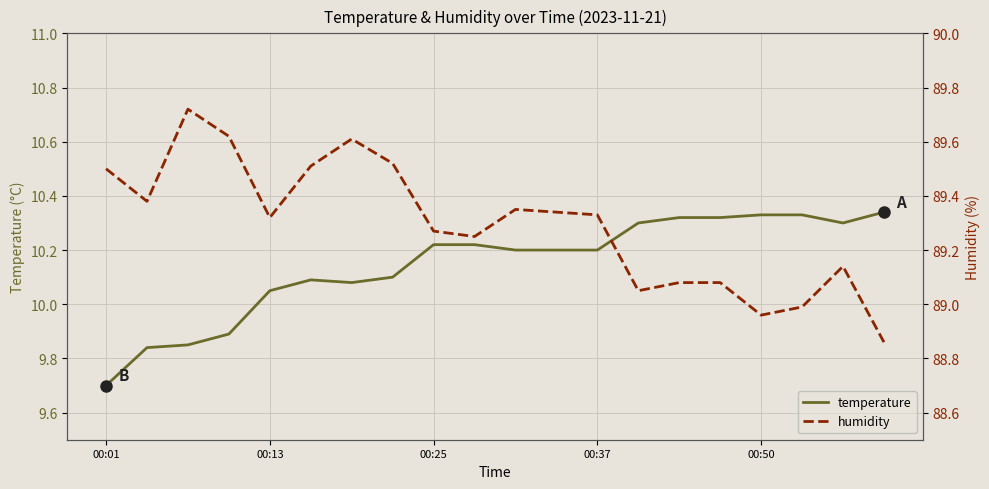

Reading right to left, extract all data points from this chart.

temperature: 10.3	10.3	10.3	10.3	10.3	10.3	10.3	10.2	10.2	10.2	10.2	10.2	10.1	10.1	10.1	10.1	9.9	9.8	9.8	9.7
humidity: 88.9	89.1	89.0	89.0	89.1	89.1	89.0	89.3	89.3	89.3	89.2	89.3	89.5	89.6	89.5	89.3	89.6	89.7	89.4	89.5